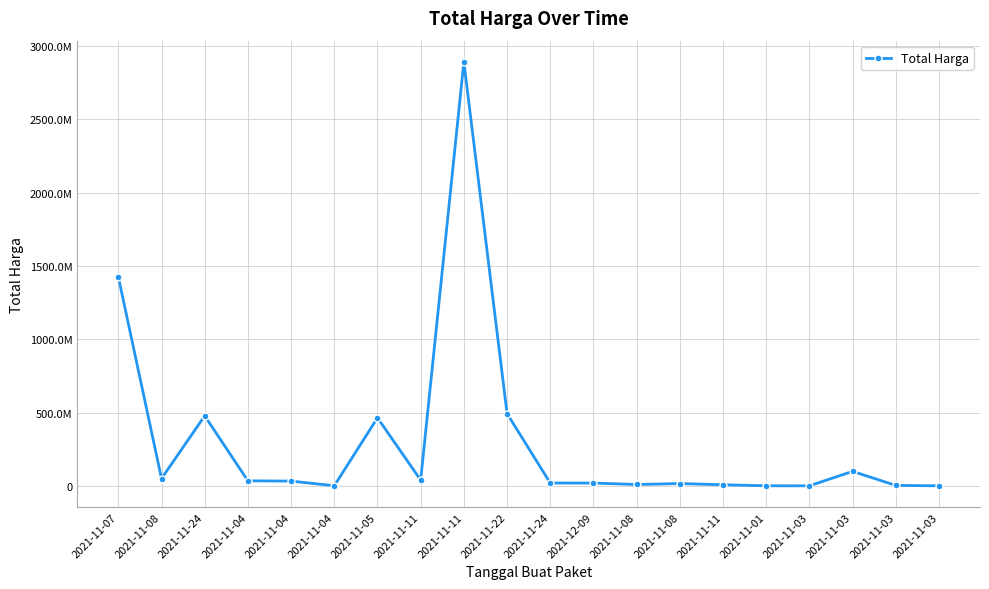

Which has a higher value, 2021-11-05 or 2021-11-04?

2021-11-05